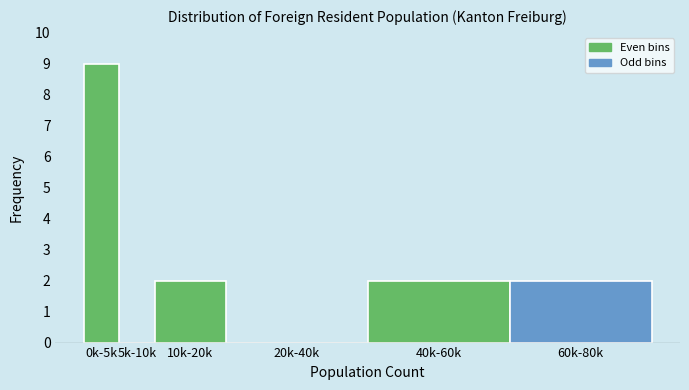

Reading right to left, list all the values displayed in this chart.

60k-80k=2	40k-60k=2	20k-40k=0	10k-20k=2	5k-10k=0	0k-5k=9